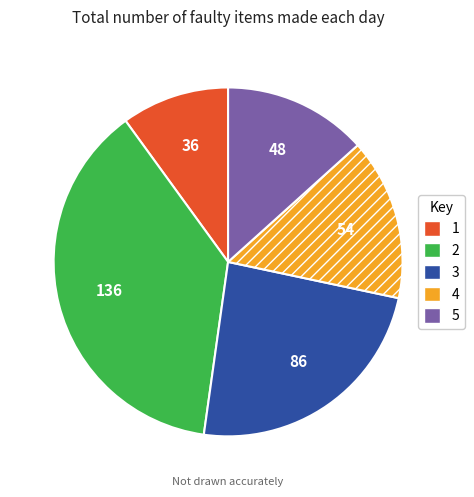

Do 2 and 4 together represent more than half of the pie?

Yes